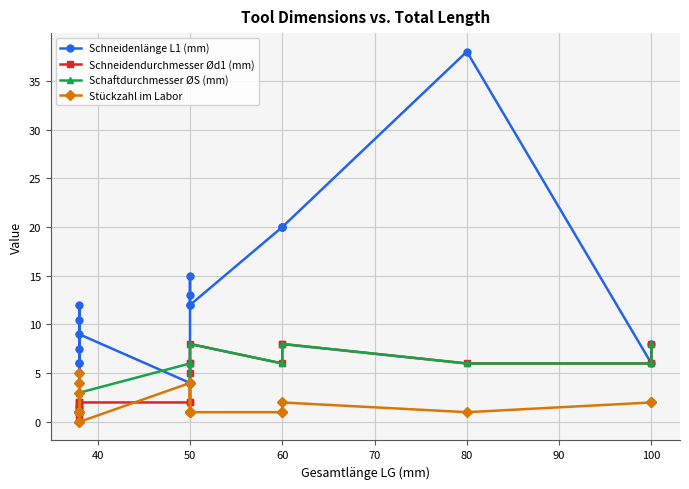

What is the sum of all Schneidendurchmesser Ød1 (mm) values?

83.0